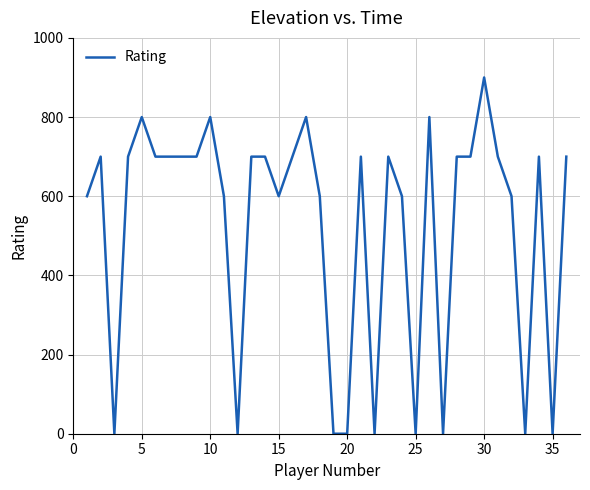

What is the greatest value displayed?

900